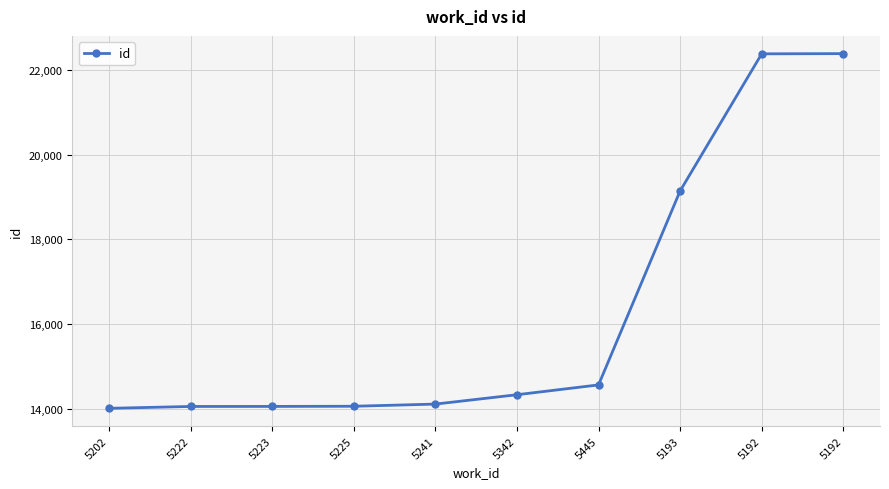

Count the number of data series in this chart.

1